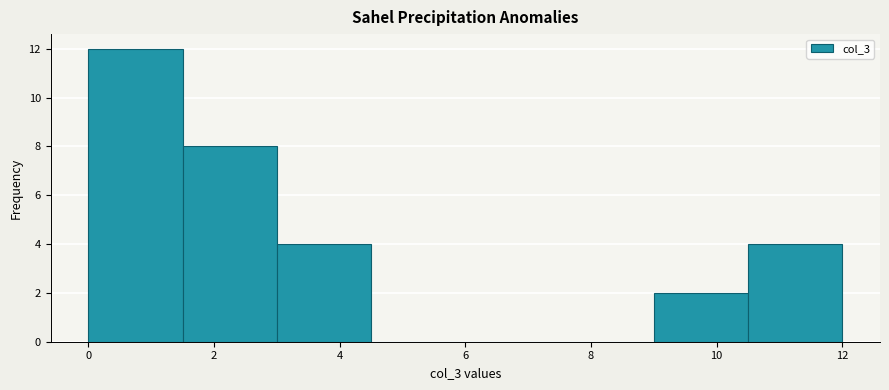

Reading left to right, list every bar in this chart as the range it spans on the x-axis followed by its height. Neither the bar edges nor the heights are printed on the chart, so give them approximately, as read against the axes.

0.0 to 1.5: 12
1.5 to 3.0: 8
3.0 to 4.5: 4
4.5 to 6.0: 0
6.0 to 7.5: 0
7.5 to 9.0: 0
9.0 to 10.5: 2
10.5 to 12.0: 4